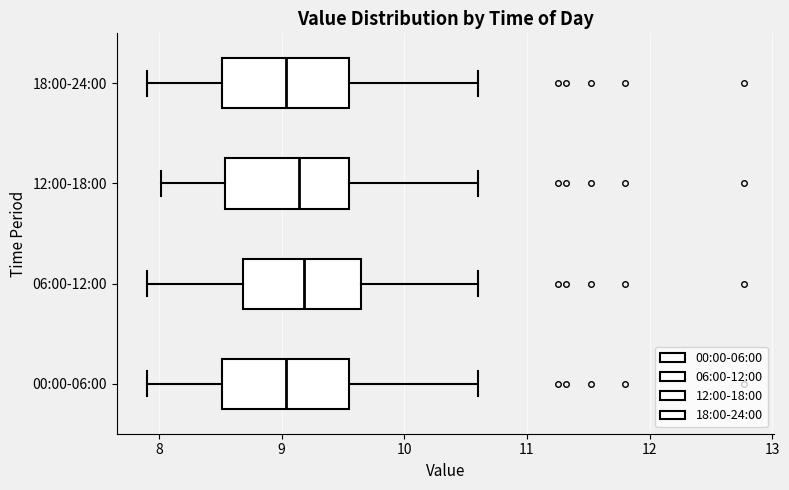

Reading bottom to top, read every box against the x-axis: the position of its median line, the range the box covers, and the ends of its whiskers. The values are not printed on the chart, so give them approximately, as read against the axis.

00:00-06:00: median 9.0, box 8.5 to 9.5, whiskers 7.9 to 10.6
06:00-12:00: median 9.2, box 8.7 to 9.6, whiskers 7.9 to 10.6
12:00-18:00: median 9.1, box 8.5 to 9.5, whiskers 8.0 to 10.6
18:00-24:00: median 9.0, box 8.5 to 9.5, whiskers 7.9 to 10.6